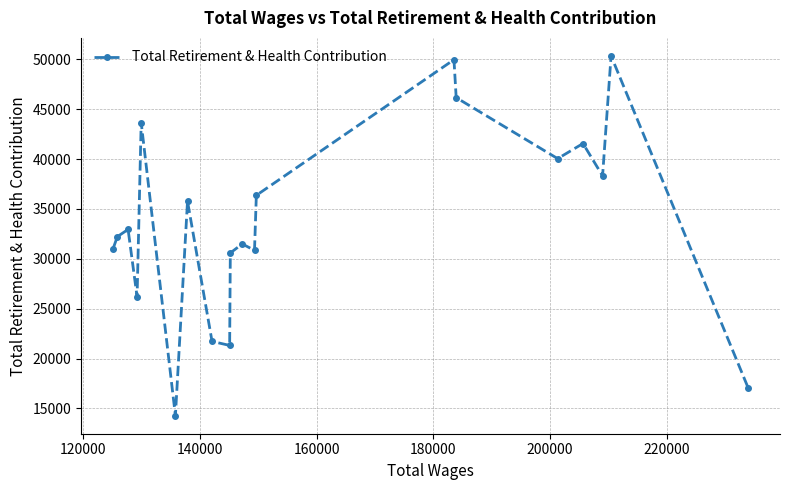

What is the average value?

33587